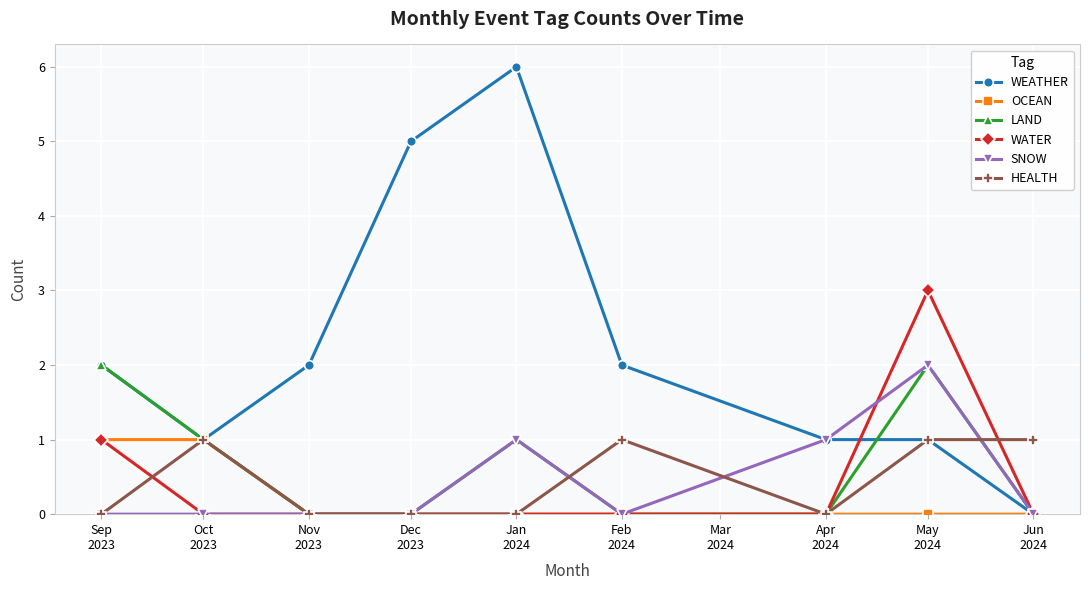

True or false: LAND has more than 1 points higher than both neighbors.

True